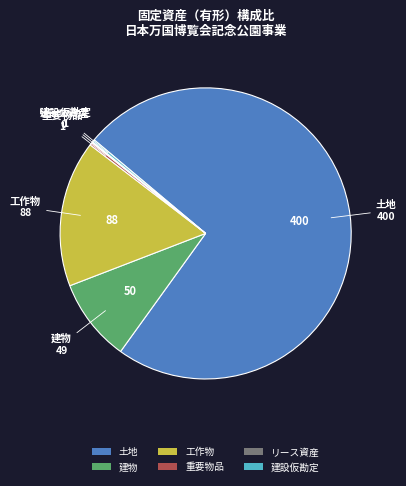

Do 工作物 and 重要物品 together represent more than half of the pie?

No